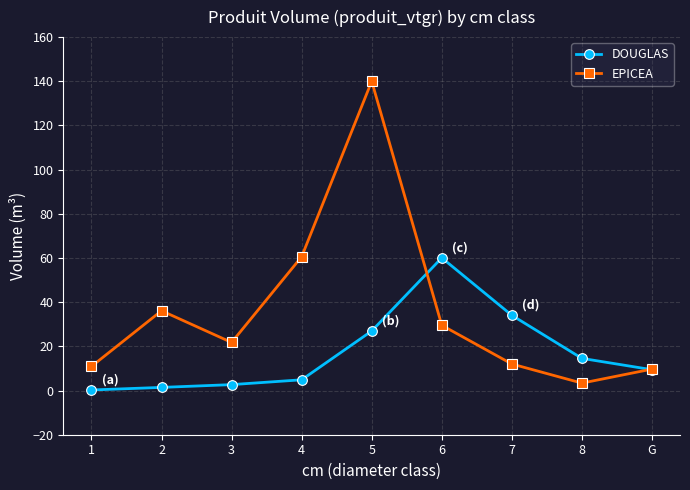

What is the label of the 5th point from the right?

5